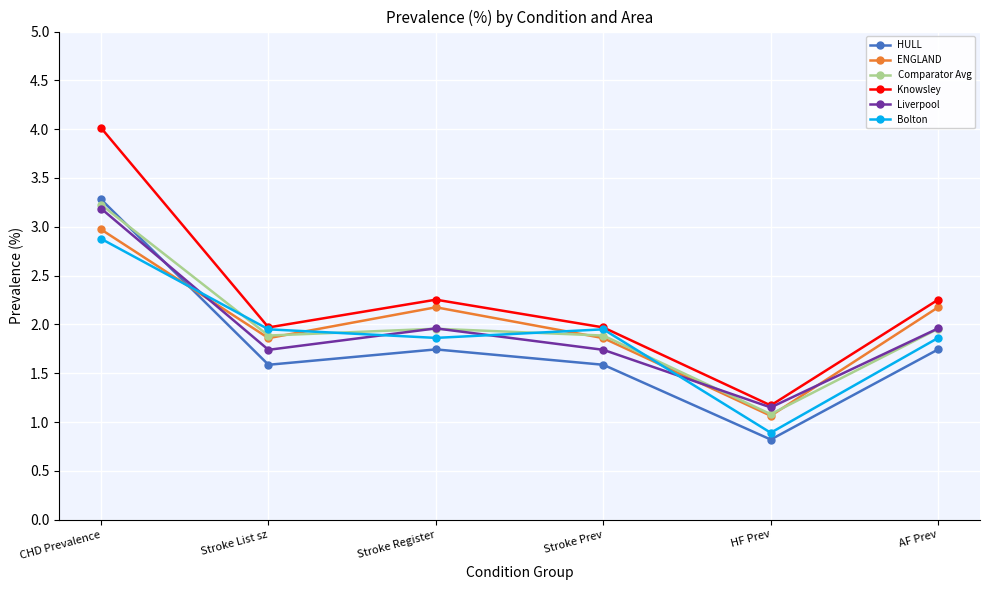

Which category has the highest value across all series?

CHD Prevalence